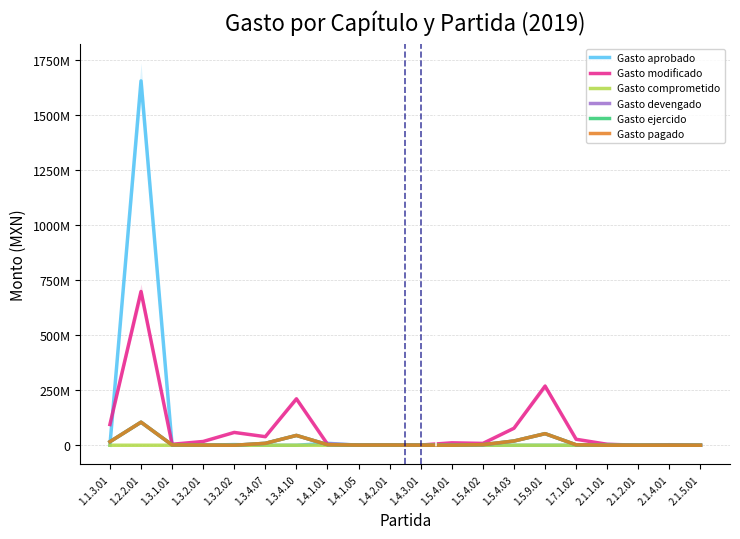

What is the maximum value shown in the chart?

1653659570.0